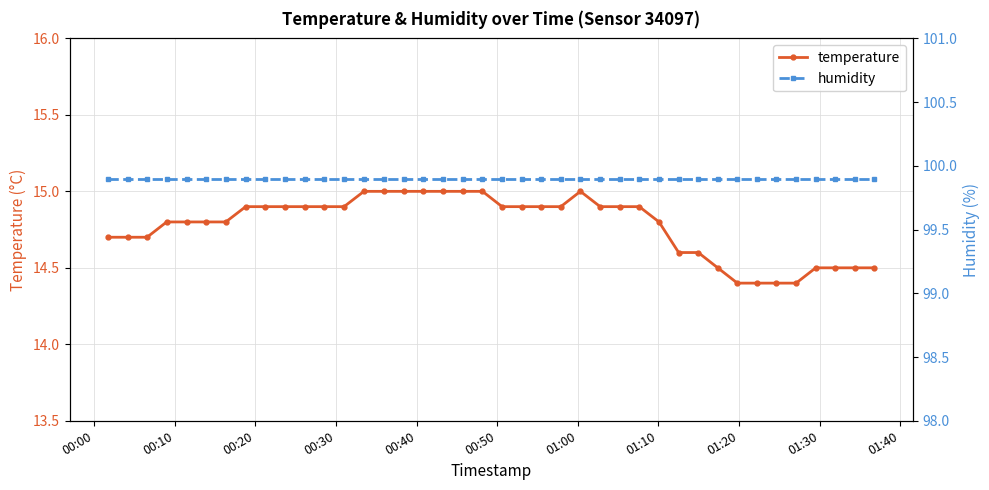

What is the minimum value for temperature?

14.4